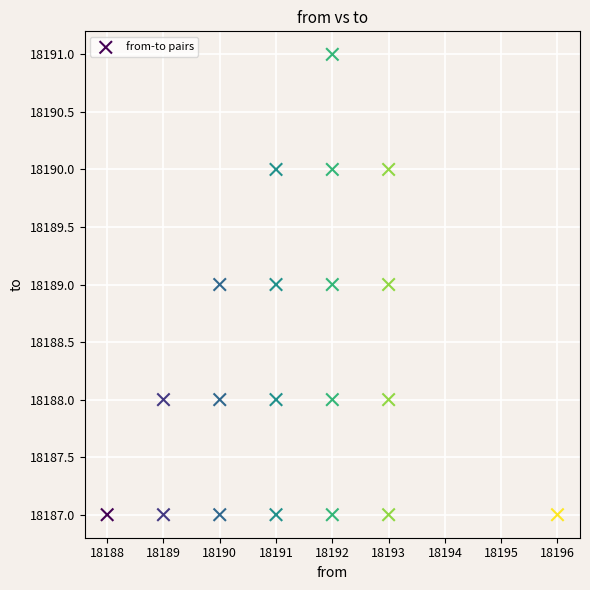

What is the range of Y values (max minus min)?

4